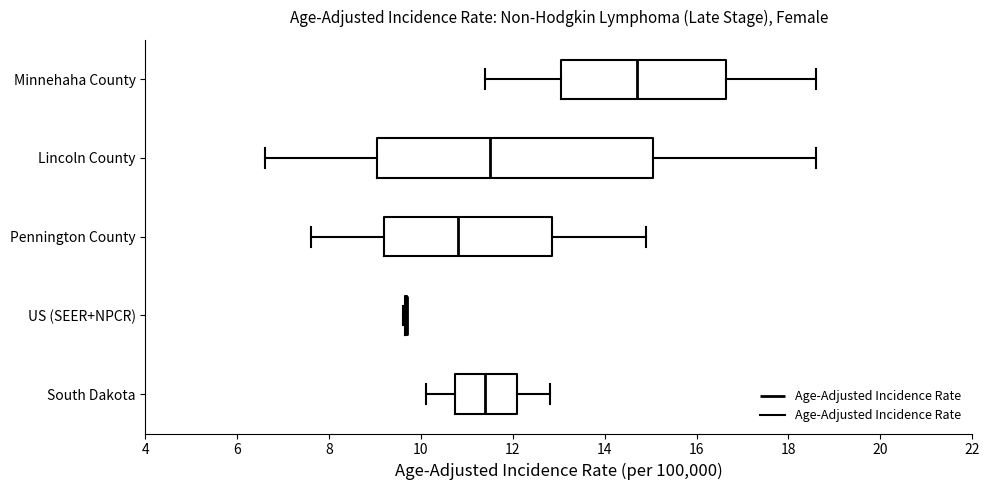

Where is the right edge of the box for Lincoln County on the x-axis? The values are not printed on the chart, so give them approximately, as read against the axis.

15.0